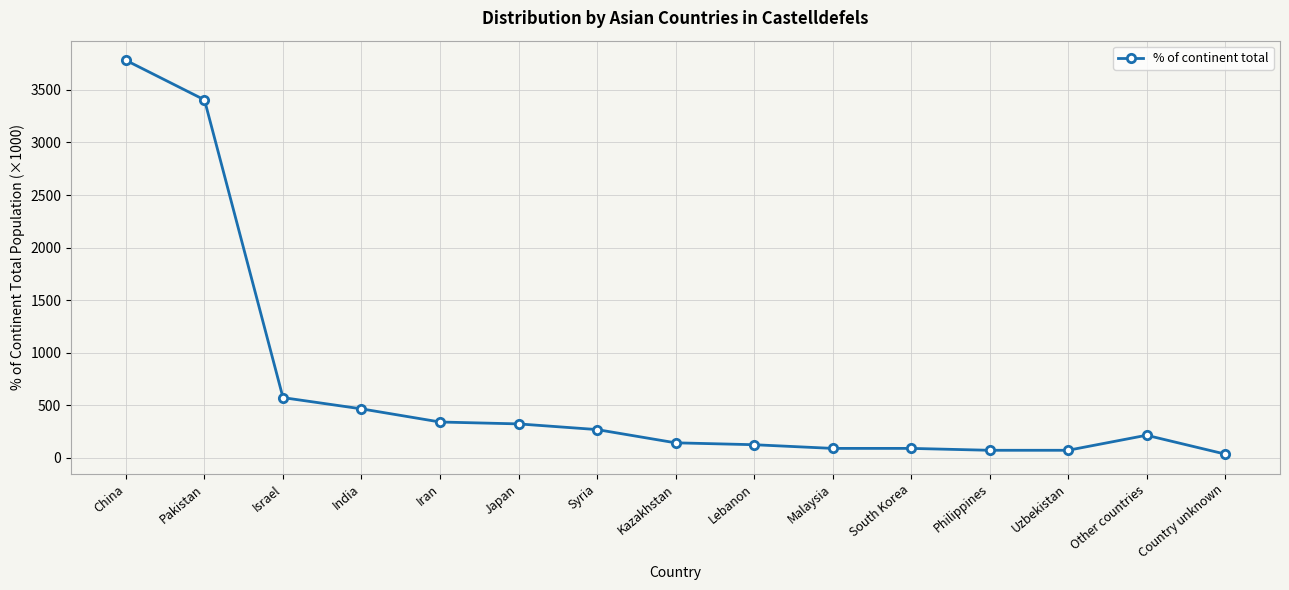

Reading left to right, transcribe all the data shown in this chart.

3781	3405	573	466	341	323	269	143	125	90	90	72	72	215	36